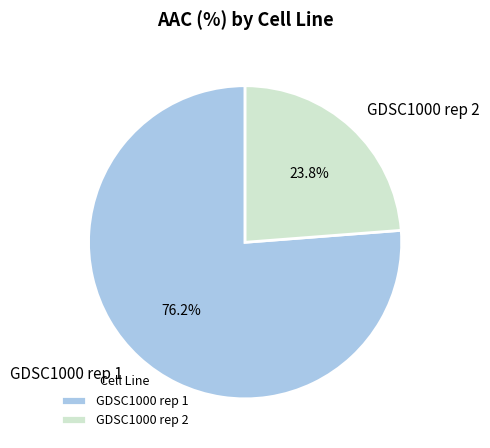

Which category accounts for the majority?

GDSC1000 rep 1